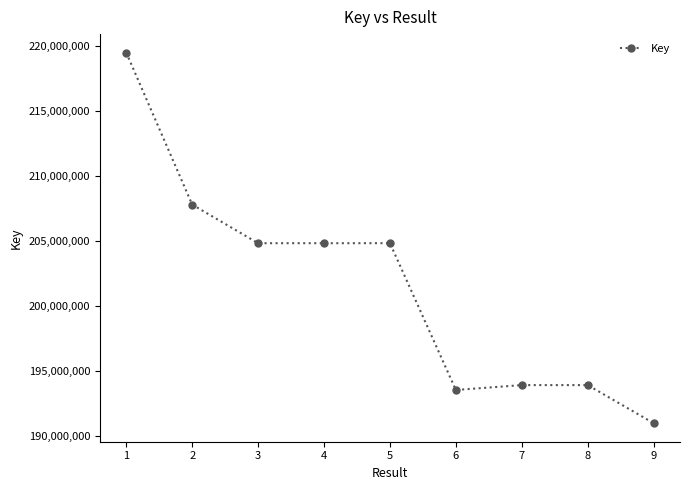

What is the change in value from 8 to 9?

-2931710